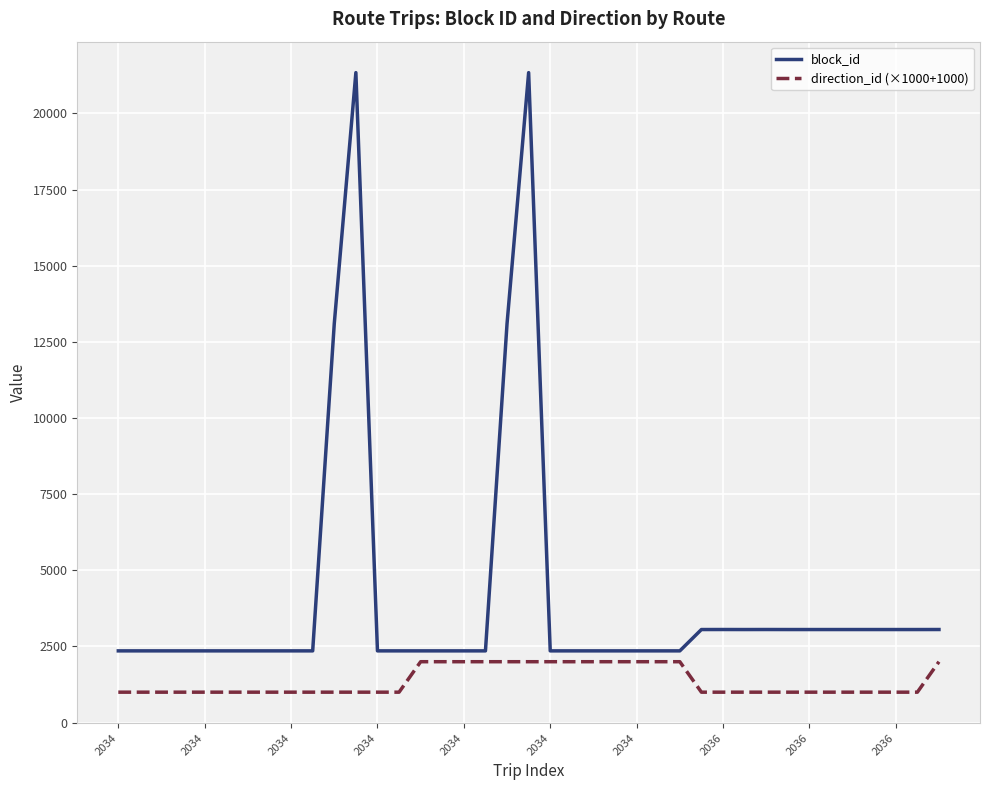

What is the minimum value for block_id?

2356